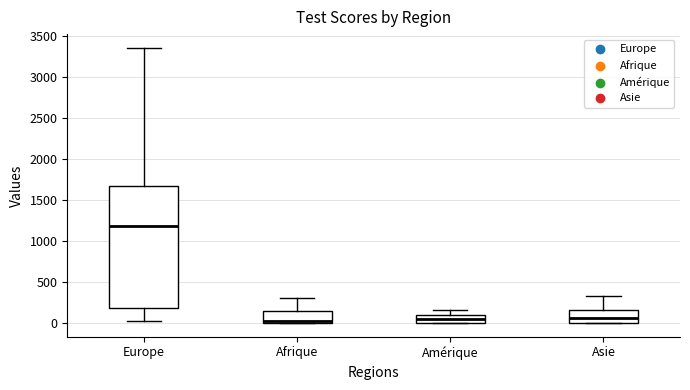

Where does the median line of the box for Asie sit on the y-axis? The values are not printed on the chart, so give them approximately, as read against the axis.

50